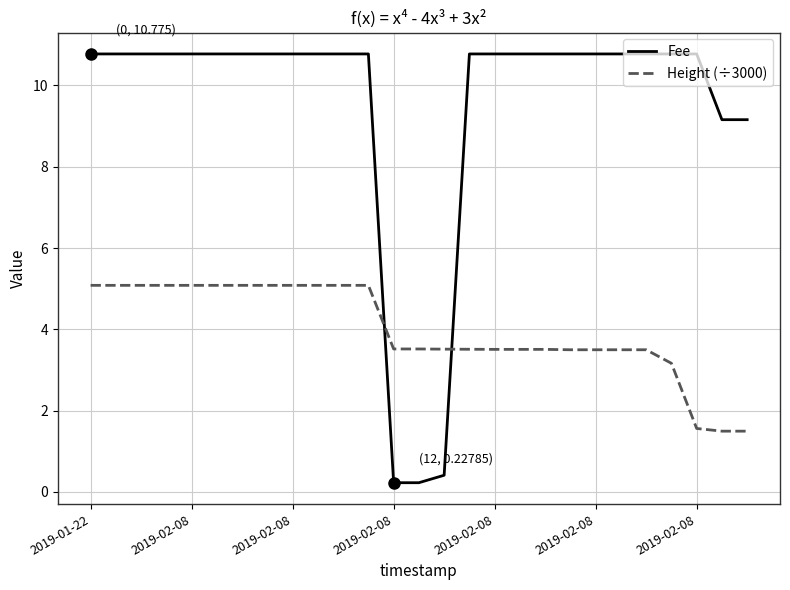

True or false: Height (÷3000) and Fee cross at least once.

True